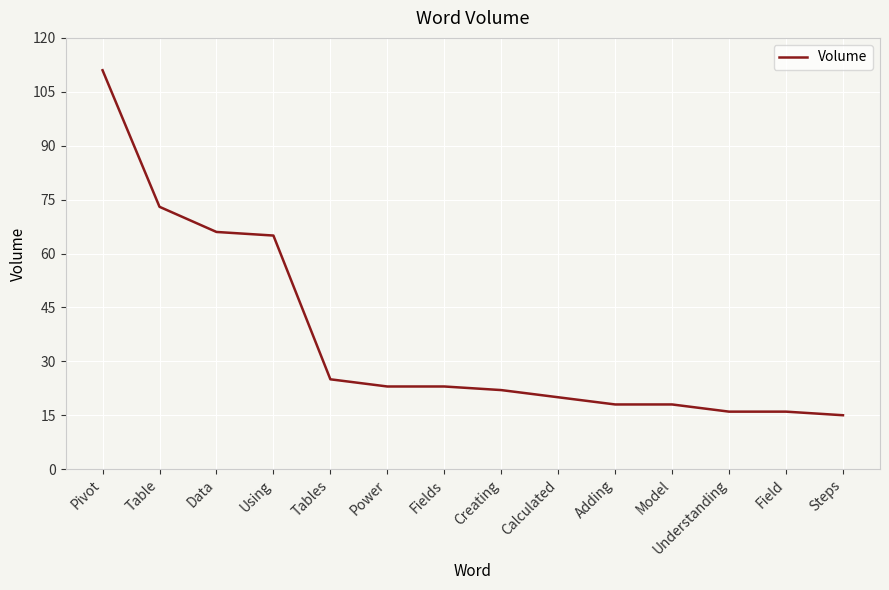

Between Pivot and Model, which is larger?

Pivot